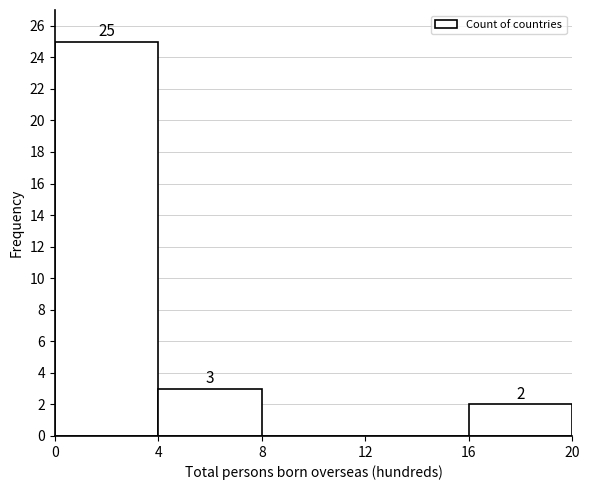

Which range on the x-axis has the tallest bar?

0 to 4